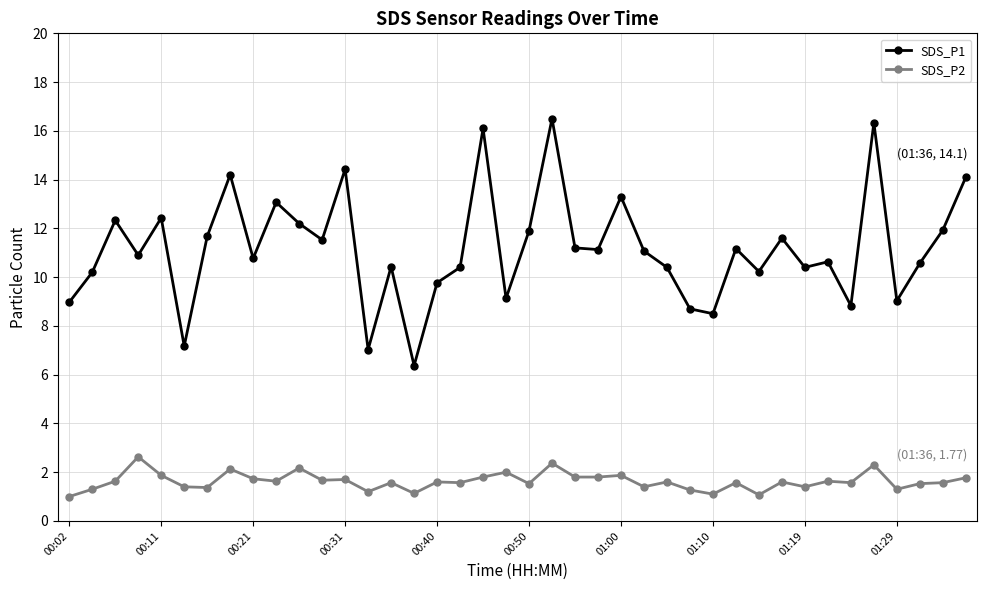

Which series has the widest spread of values?

SDS_P1